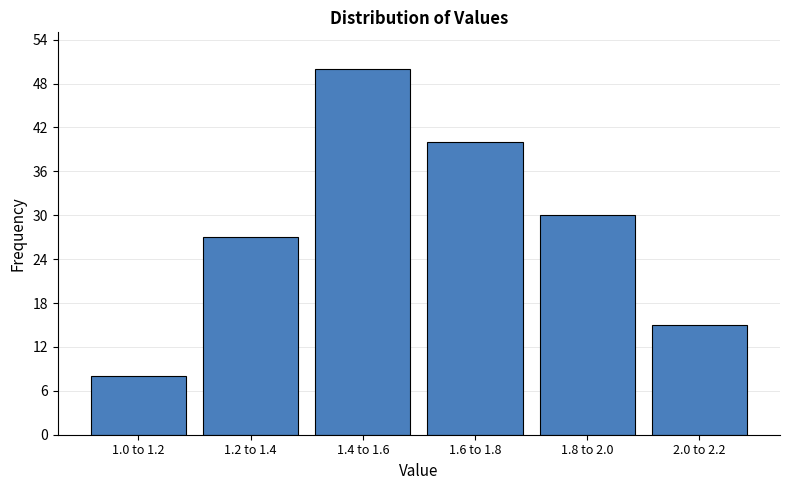

Reading right to left, transcribe all the data shown in this chart.

15	30	40	50	27	8